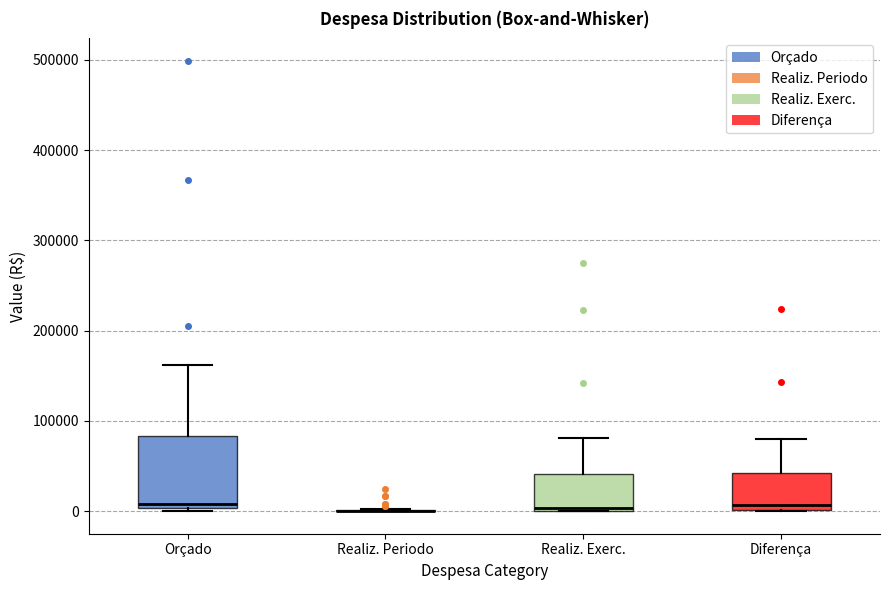

Reading left to right, read every box against the y-axis: the position of its median line, the range the box covers, and the ends of its whiskers. The values are not printed on the chart, so give them approximately, as read against the axis.

Orçado: median 10000, box 0 to 80000, whiskers 0 (just below the box's lower edge) to 160000
Realiz. Periodo: box collapsed to a line at 0, whiskers 0 to 0
Realiz. Exerc.: median 0 (just above the box's lower edge), box 0 to 40000, whiskers 0 to 80000
Diferença: median 10000, box 0 to 40000, whiskers 0 to 80000